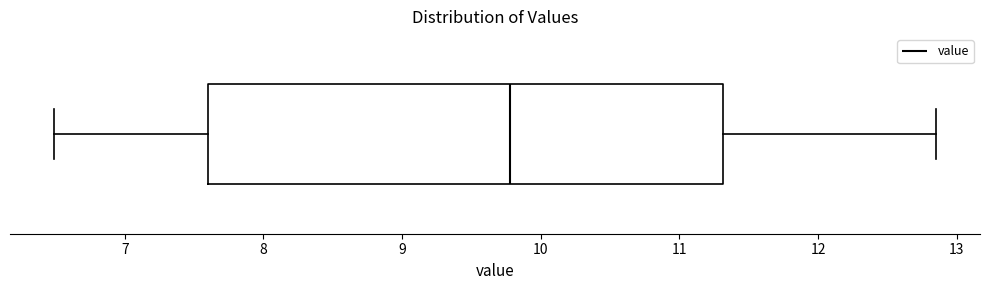

Read this box plot against the x-axis: the position of the median line, the range covered by the box, and the ends of both whiskers. The values are not printed on the chart, so give them approximately, as read against the axis.

median 9.8, box 7.6 to 11.3, whiskers 6.5 to 12.9